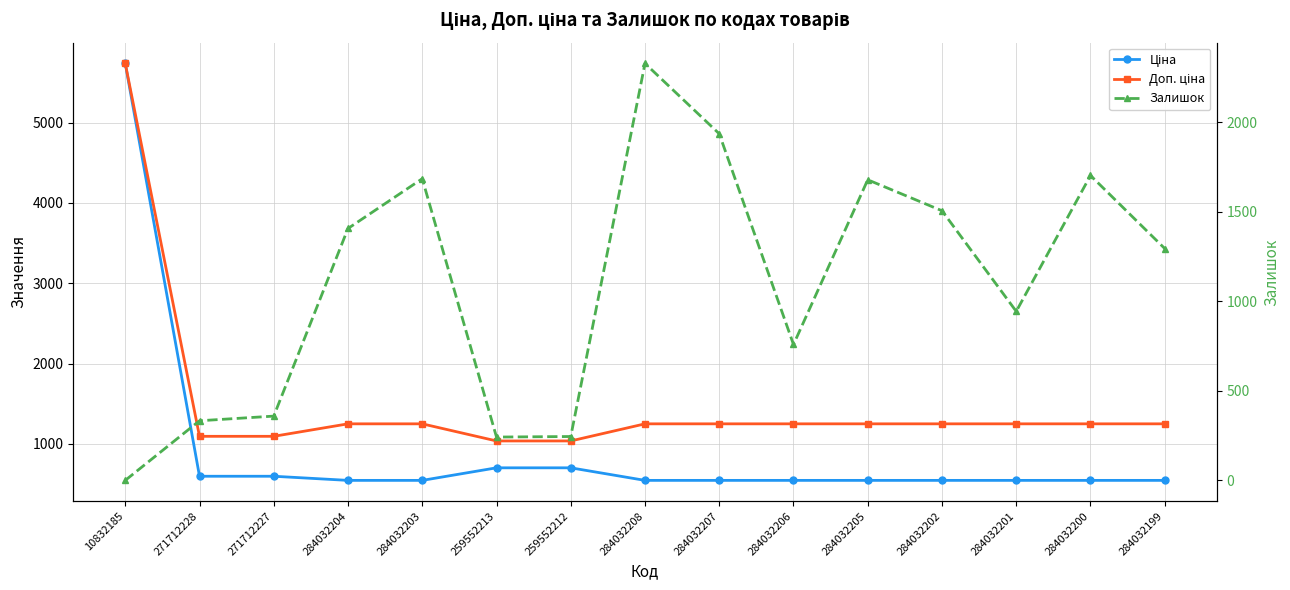

What is the difference between the highest and lowest values at 10832185?

5736.9